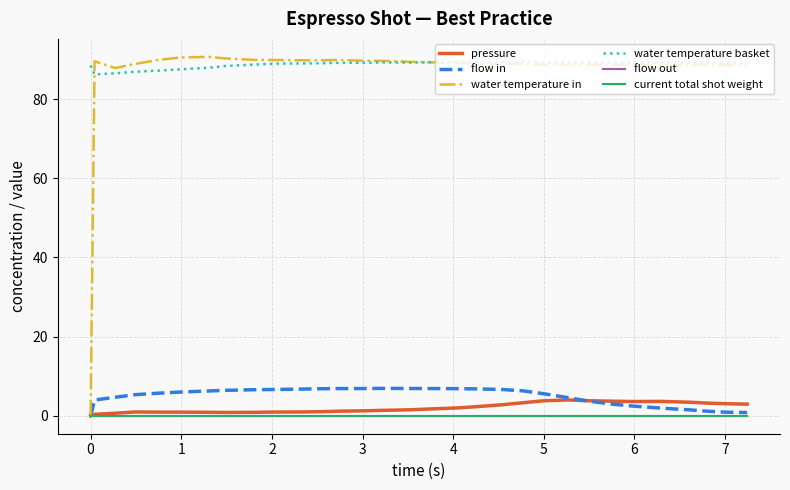

How many lines are shown in the chart?

6